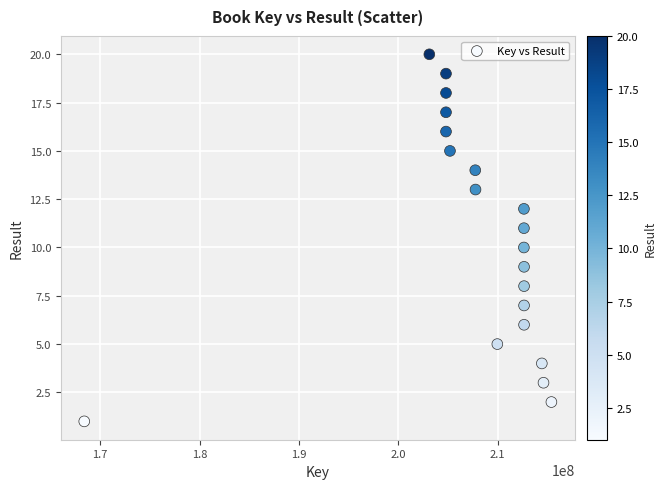

What is the range of Y values (max minus min)?

19